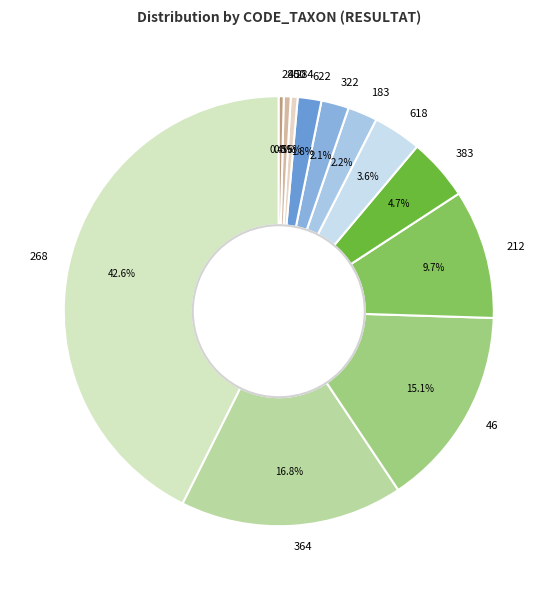

How much of the chart is everything except 383?

95.3%